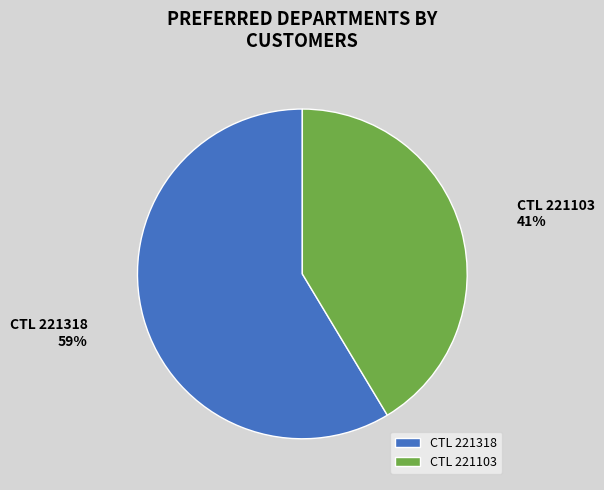

Count the number of slices in the pie.

2